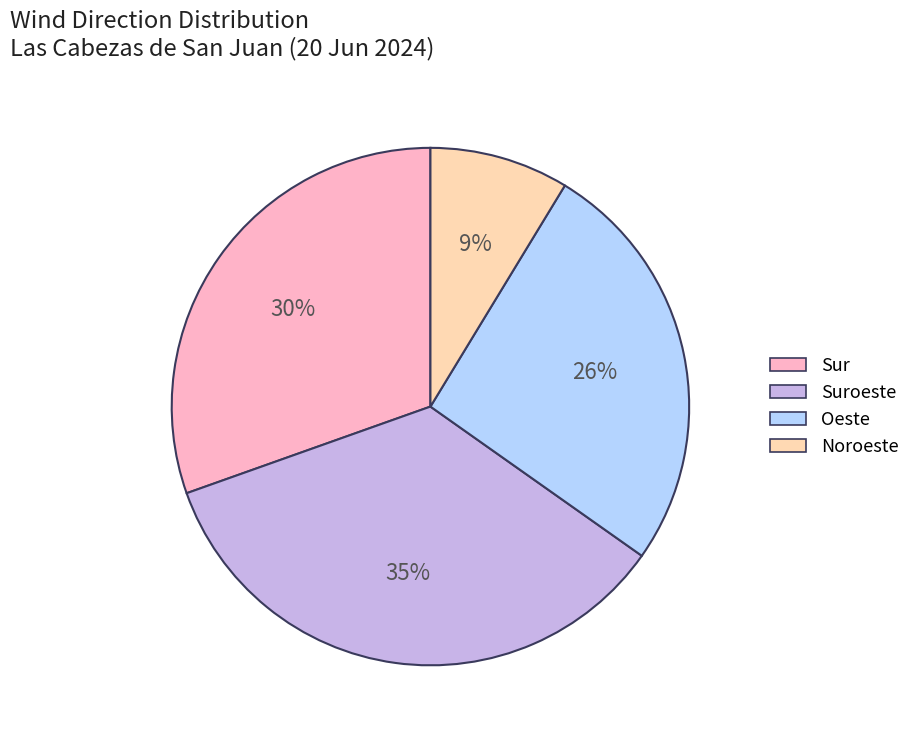

Is there any slice that represents more than half of the pie?

No